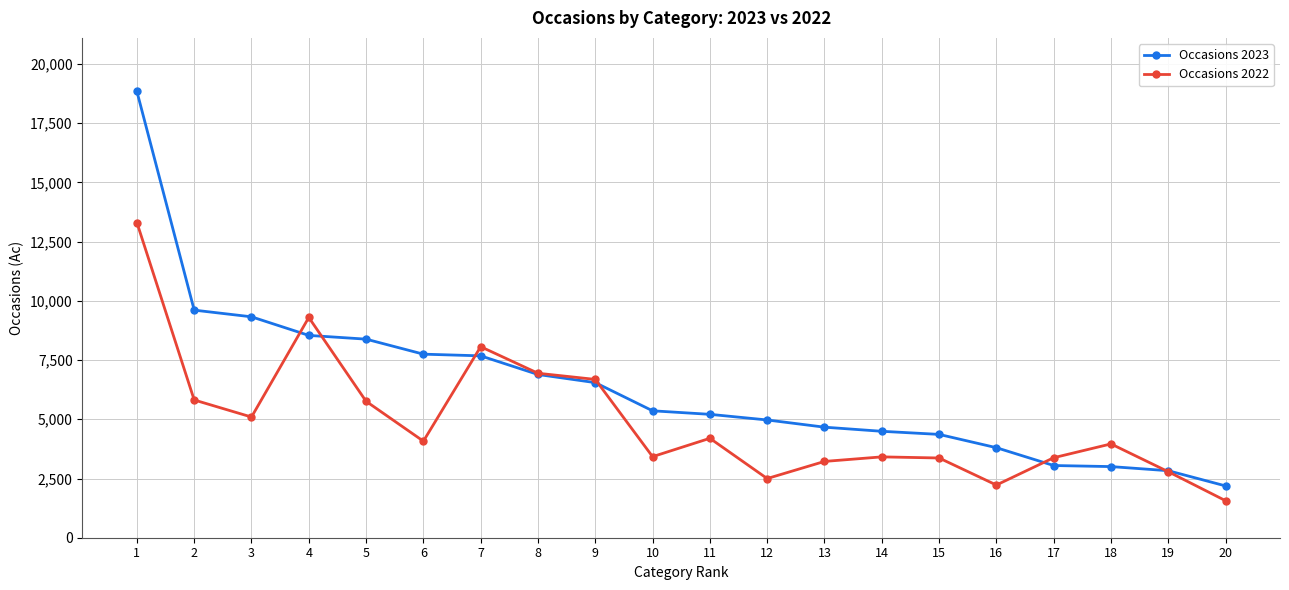

Where does the Occasions 2022 series first go above 4076?

1